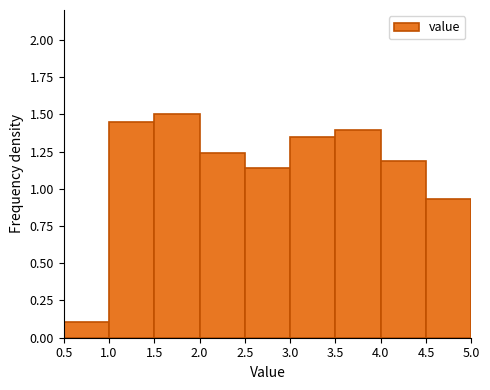

Reading left to right, list every bar in this chart as the range it spans on the x-axis followed by its height. The values are not printed on the chart, so give them approximately, as read against the axis.

0.5 to 1.0: 0.10
1.0 to 1.5: 1.45
1.5 to 2.0: 1.50
2.0 to 2.5: 1.25
2.5 to 3.0: 1.15
3.0 to 3.5: 1.35
3.5 to 4.0: 1.40
4.0 to 4.5: 1.20
4.5 to 5.0: 0.95